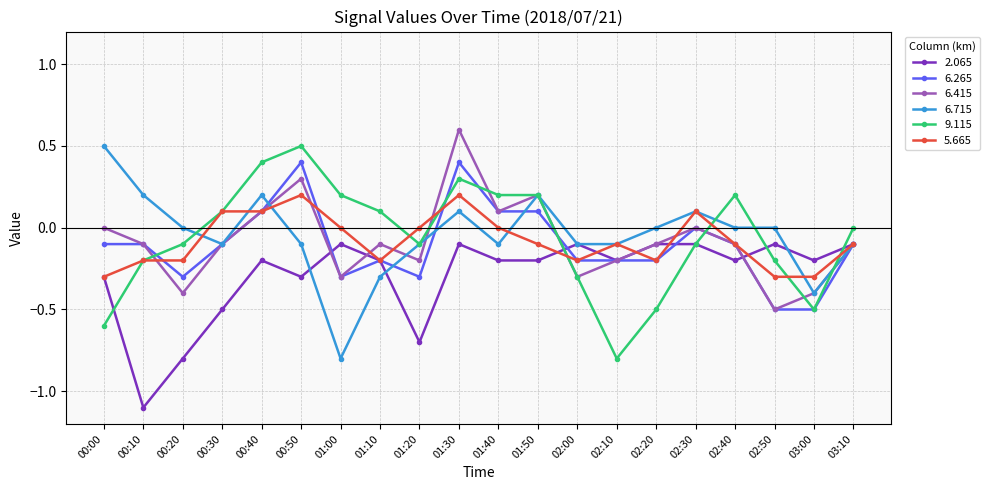

How many lines are shown in the chart?

6